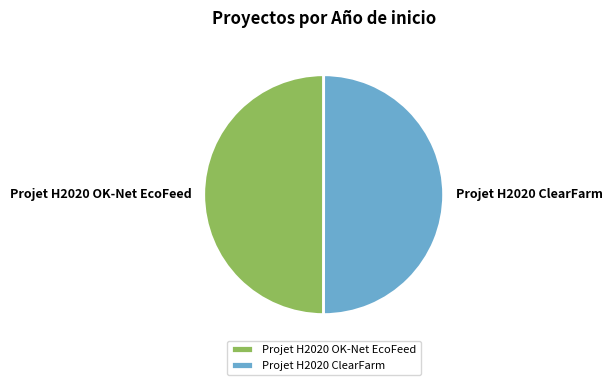

Approximately how many times larger is the value at Projet H2020 ClearFarm compared to Projet H2020 OK-Net EcoFeed?

1.0